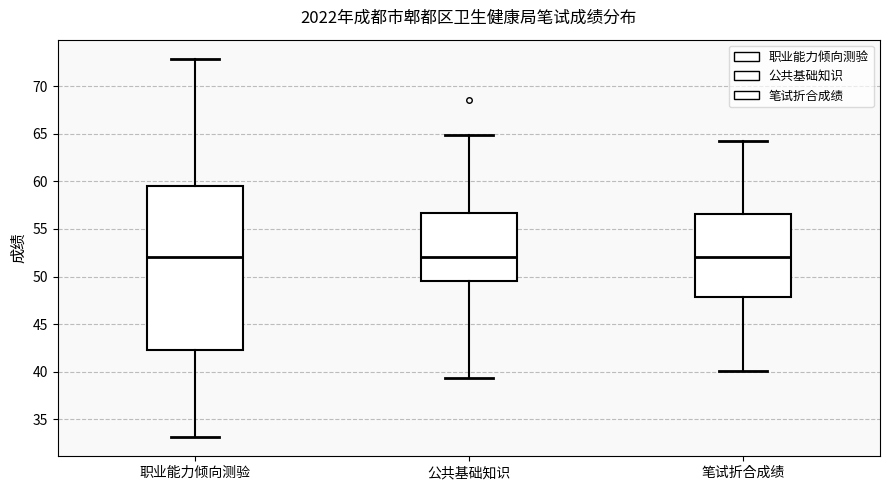

Reading left to right, read every box against the y-axis: the position of its median line, the range the box covers, and the ends of its whiskers. The values are not printed on the chart, so give them approximately, as read against the axis.

职业能力倾向测验: median 52.0, box 42.5 to 59.5, whiskers 33.0 to 73.0
公共基础知识: median 52.0, box 49.5 to 56.5, whiskers 39.5 to 65.0
笔试折合成绩: median 52.0, box 48.0 to 56.5, whiskers 40.0 to 64.0